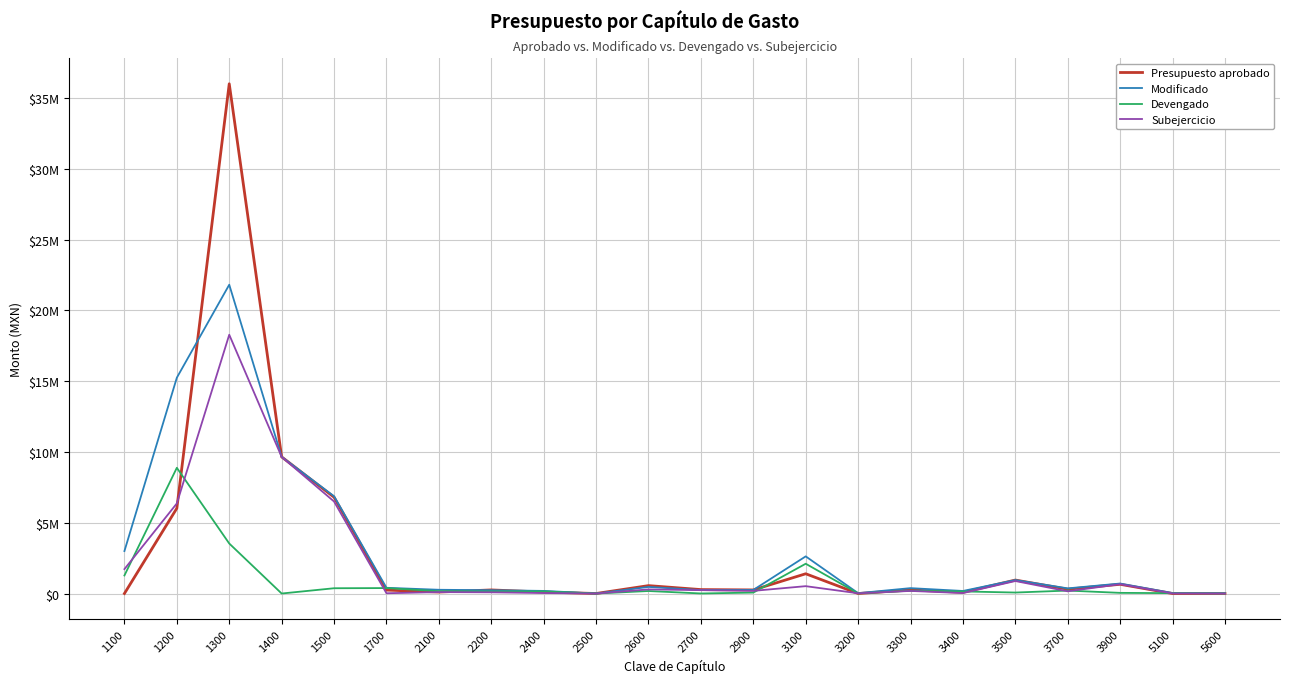

Reading right to left, list all the values displayed in this chart.

Presupuesto aprobado: 0.0	0.0	652195.1	304317.8	951529.3	84199.9	253418.2	0.0	1395685.7	253902.7	277658.9	557658.9	1000.0	103932.9	253566.8	104055.9	242000.0	6802981.6	9652891.8	36009932.6	6022475.9	0.0
Modificado: 15000.0	35000.0	706037.3	364317.8	952529.3	180287.1	380923.3	25000.0	2624163.8	253902.7	242658.9	467658.9	1000.0	184213.9	233566.8	264929.1	404424.0	6872981.6	9652891.8	21815002.8	15246914.9	3000000.0
Devengado: 11671.6	27310.5	46201.2	208130.2	69486.2	147415.0	197704.0	8512.0	2104234.0	66021.6	4086.2	176738.8	50.0	149472.5	148365.0	164155.6	385224.0	372953.5	0.0	3533211.0	8882113.4	1275125.8
Subejercicio: 3328.4	7689.5	659836.1	156187.5	883043.1	32872.0	183219.3	16488.0	519929.8	187881.1	238572.7	290920.1	950.0	34741.5	85201.8	100773.5	19200.0	6500028.1	9652891.8	18281791.8	6364801.5	1724874.2